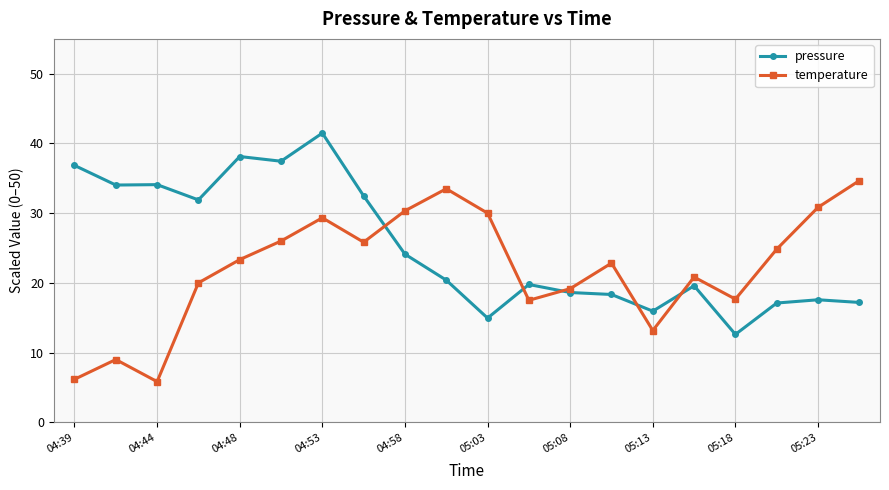

What is the value of the pressure point at the 5th from the left?

38.1